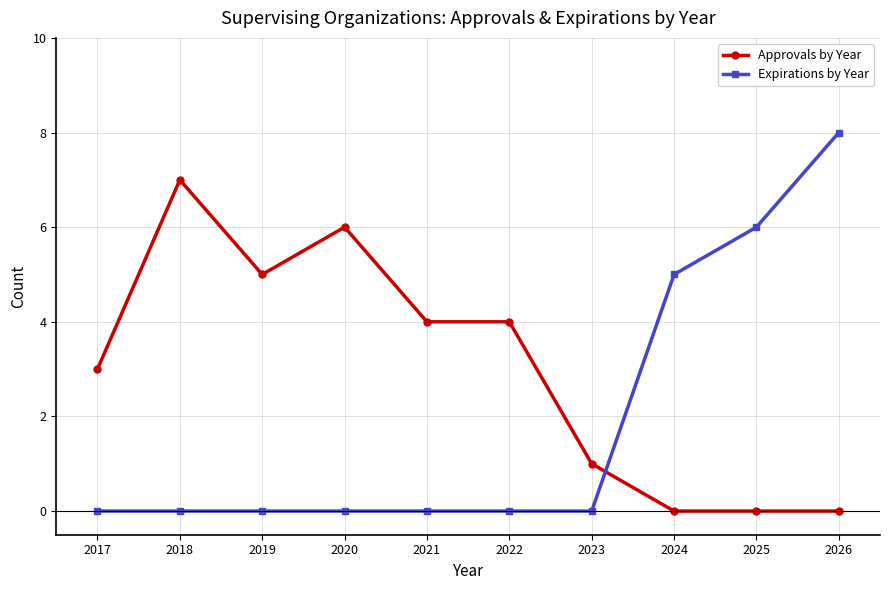

Reading left to right, transcribe all the data shown in this chart.

Approvals by Year: 3	7	5	6	4	4	1	0	0	0
Expirations by Year: 0	0	0	0	0	0	0	5	6	8